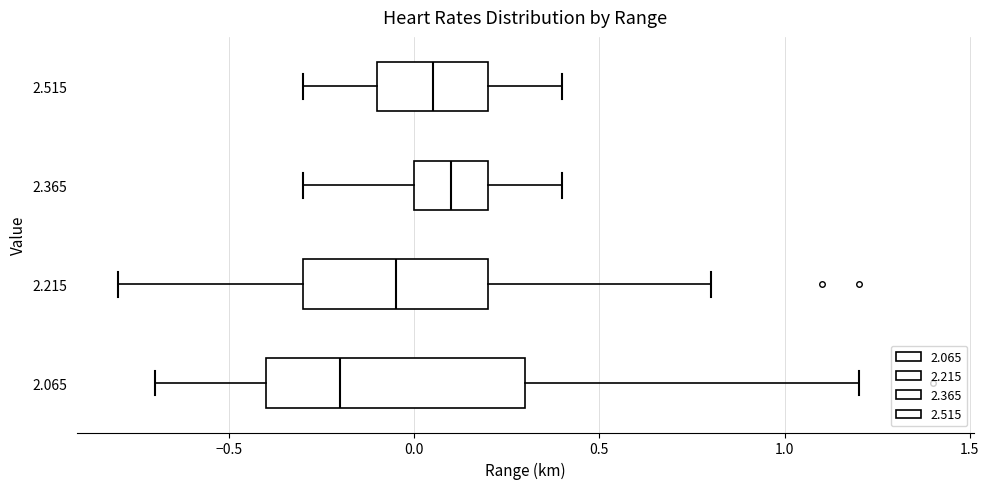

Reading bottom to top, transcribe this box plot: for each box, give where its median line is, the range the box spans, and where its two whiskers end, as read against the x-axis. The values are not printed on the chart, so give them approximately, as read against the axis.

2.065: median -0.20, box -0.40 to 0.30, whiskers -0.70 to 1.20
2.215: median -0.05, box -0.30 to 0.20, whiskers -0.80 to 0.80
2.365: median 0.10, box 0.00 to 0.20, whiskers -0.30 to 0.40
2.515: median 0.05, box -0.10 to 0.20, whiskers -0.30 to 0.40